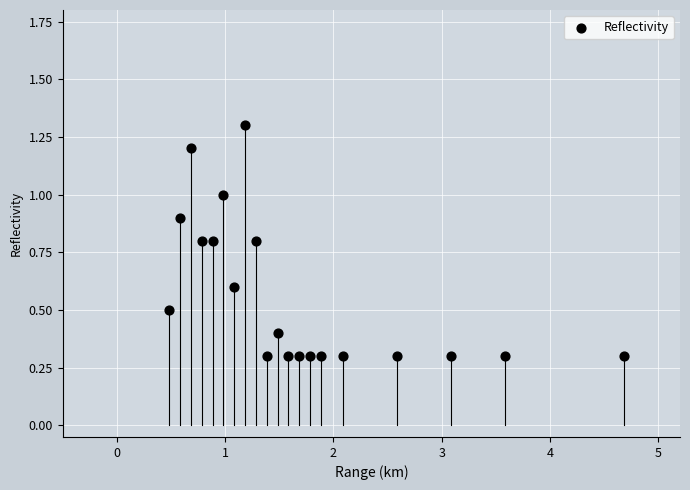

What is the range of Y values (max minus min)?

1.0